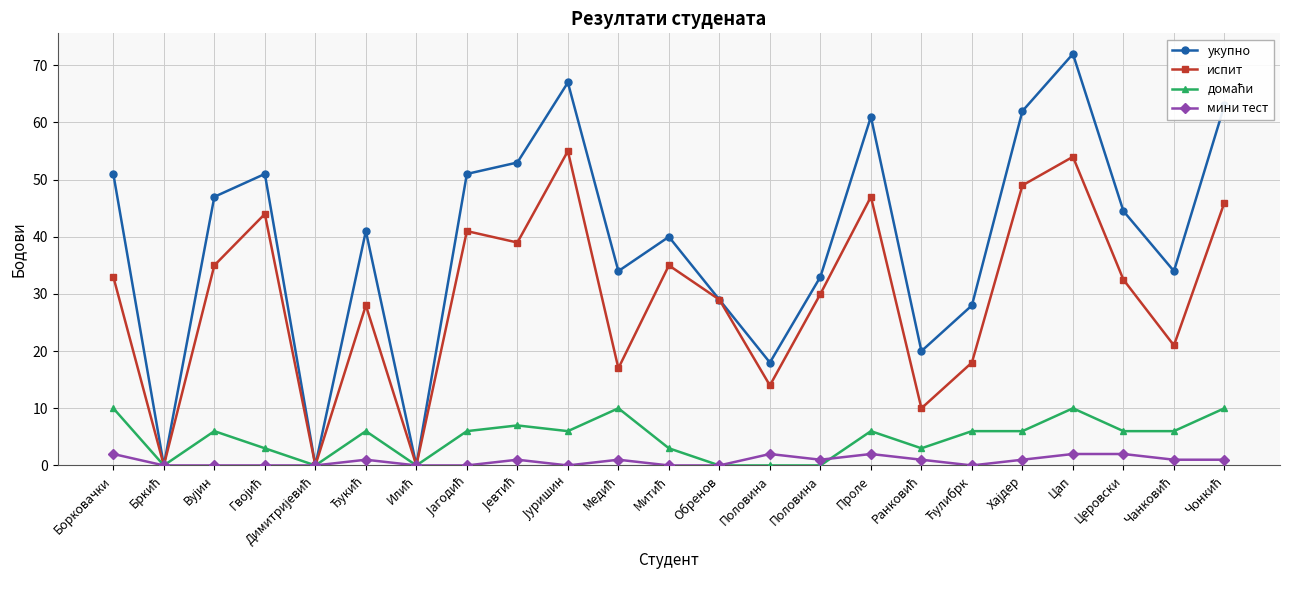

How many lines are shown in the chart?

4